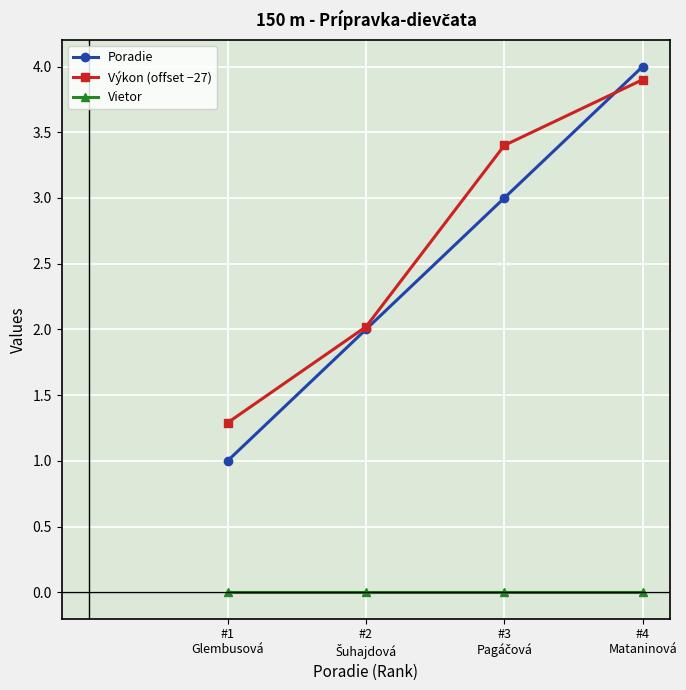

True or false: Vietor has more than 1 interior local peaks.

False